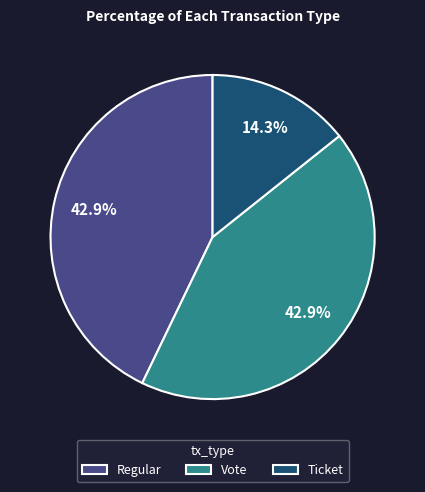

To the nearest percent, what percentage of the pie is Ticket?

14%